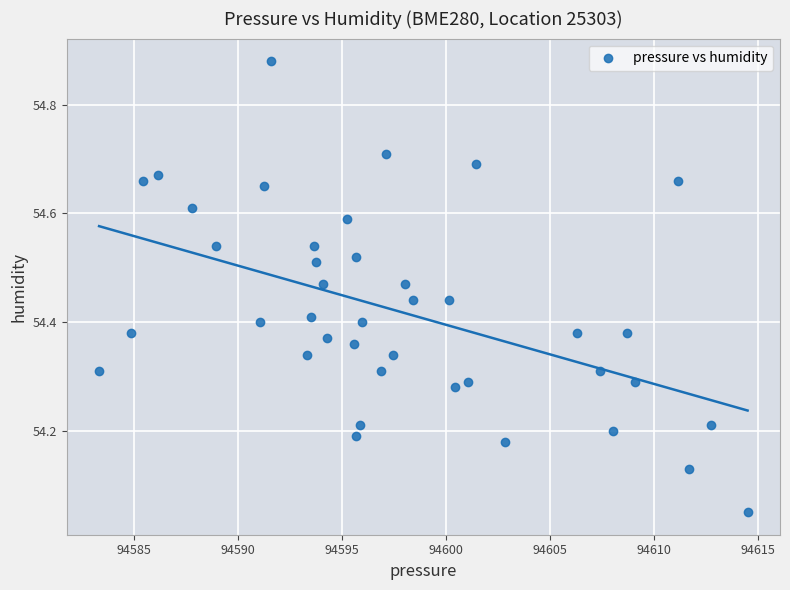

What is the range of Y values (max minus min)?

0.8